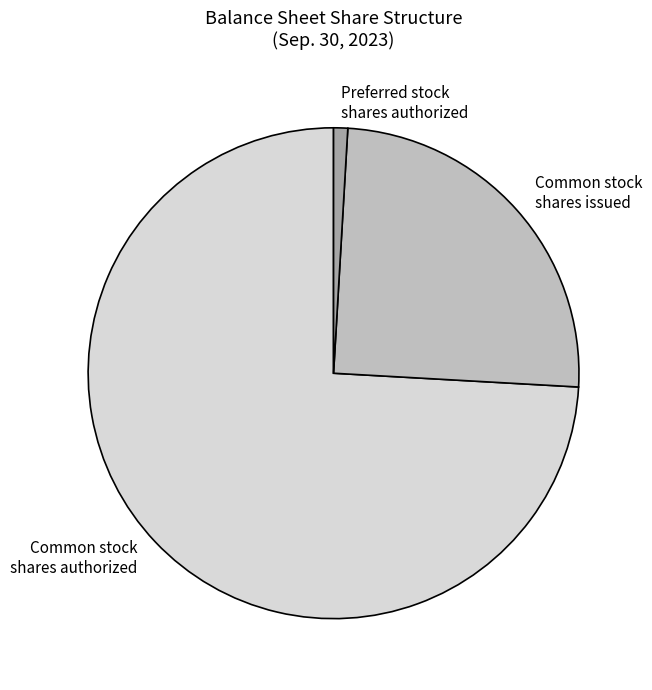

How many segments does this pie chart have?

3